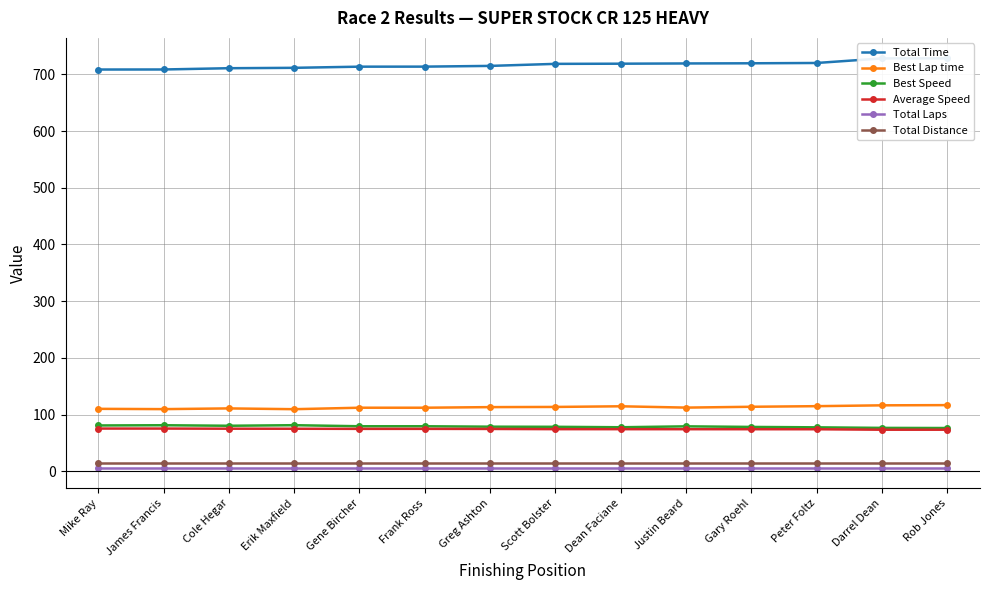

List the labels in order of Average Speed value, smallest first.

Rob Jones, Darrel Dean, Peter Foltz, Gary Roehl, Justin Beard, Dean Faciane, Scott Bolster, Greg Ashton, Frank Ross, Gene Bircher, Erik Maxfield, Cole Hegar, James Francis, Mike Ray